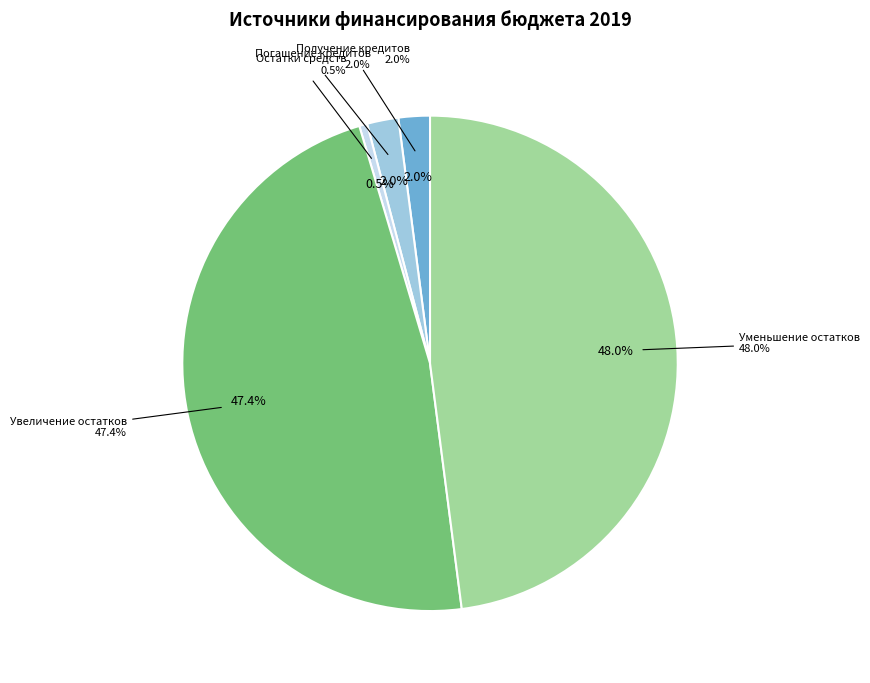

To the nearest percent, what is the difference between the largest and smallest slice percentages?

47%